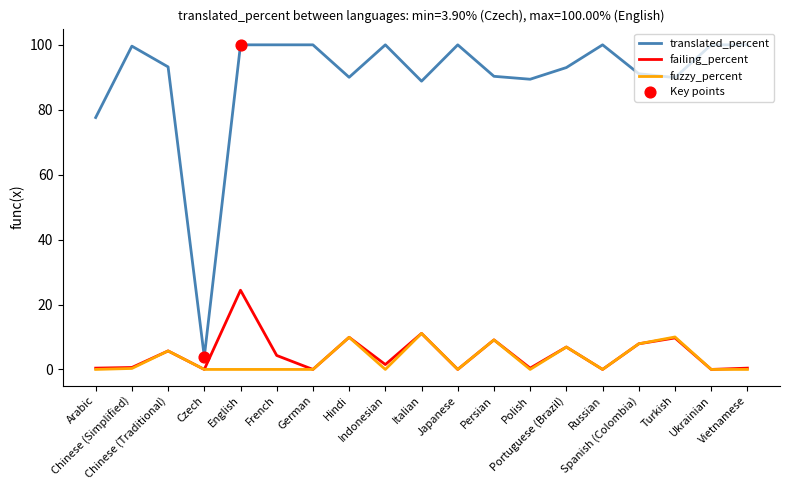

At how many categories does at least one series exceed 74?

18